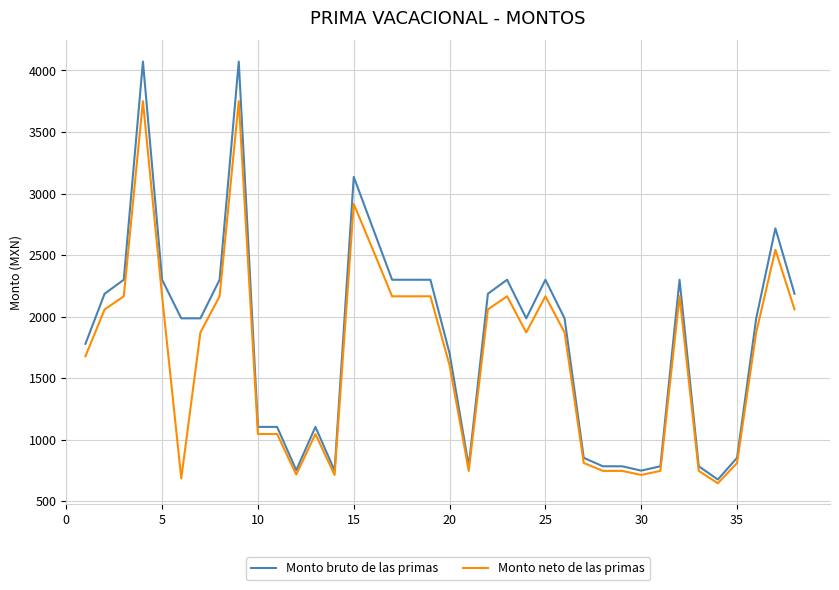

List the series in order of their peak value, highest first.

Monto bruto de las primas, Monto neto de las primas